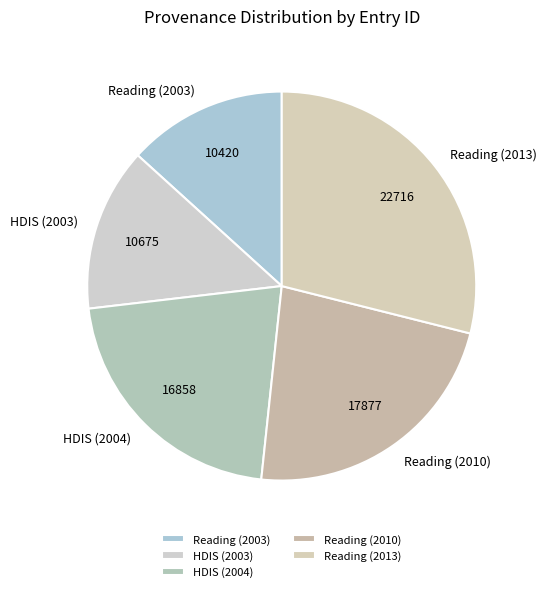

Is the sum of Reading (2013) and Reading (2003) greater than half?

No